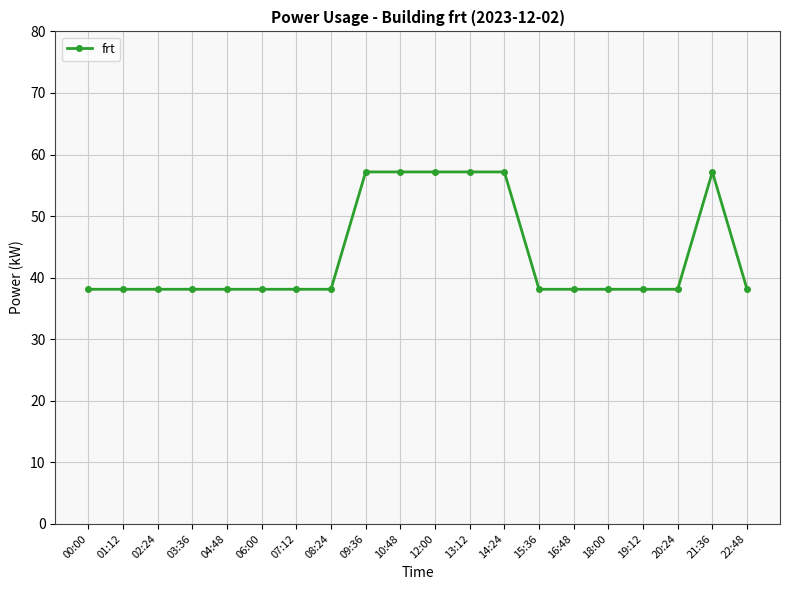

What position from the right is 04:48?

16